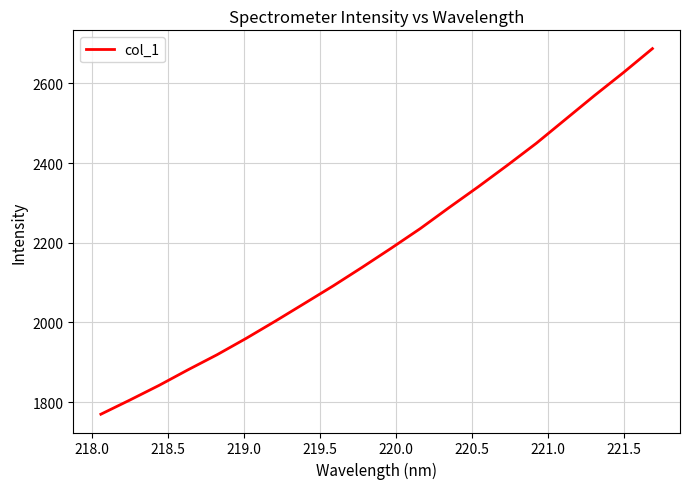

What is the maximum value shown in the chart?

2687.1